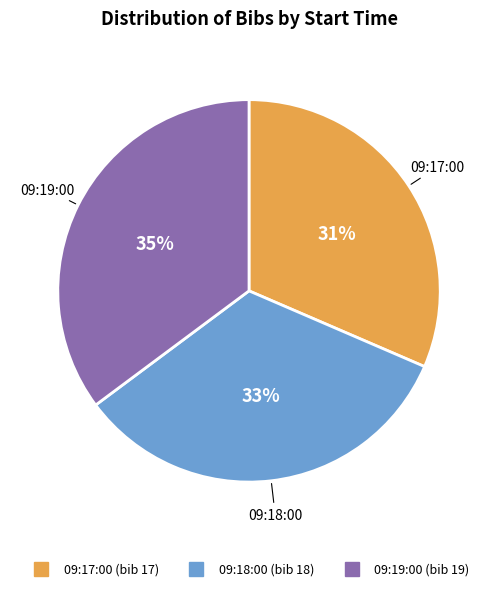

Between 09:18:00 and 09:17:00, which is larger?

09:18:00